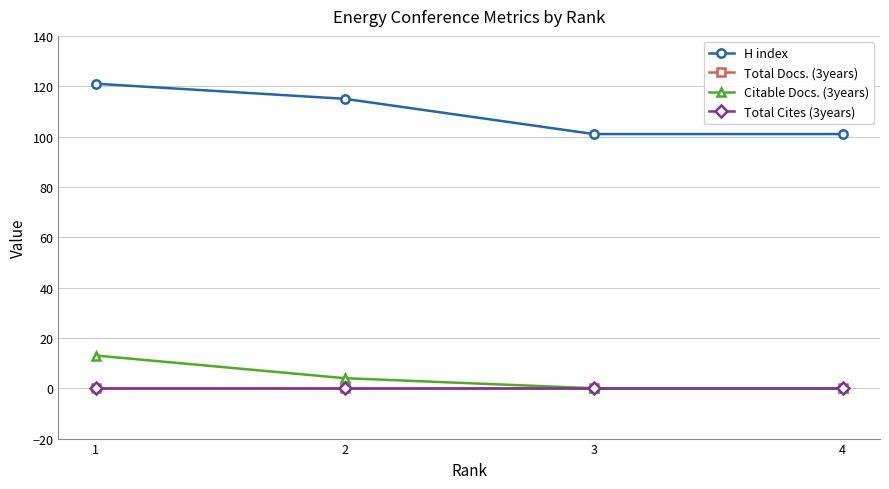

Is this an area chart (filled region under the line)?

No